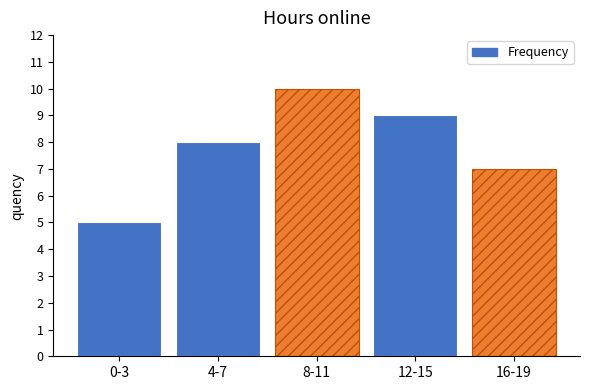

Reading left to right, extract all data points from this chart.

0-3=5	4-7=8	8-11=10	12-15=9	16-19=7